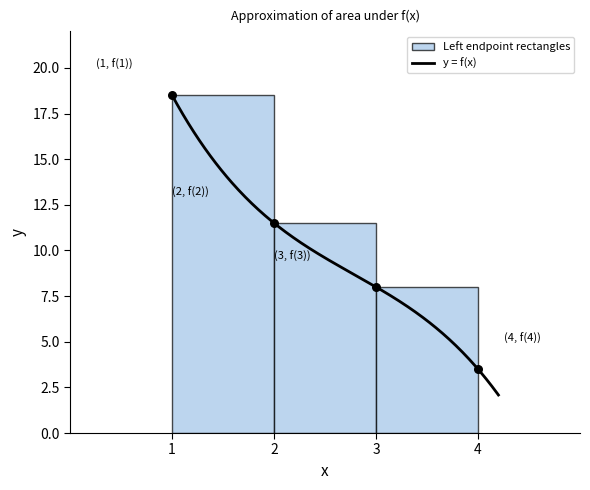

Which has a higher value, 2 or 1?

1